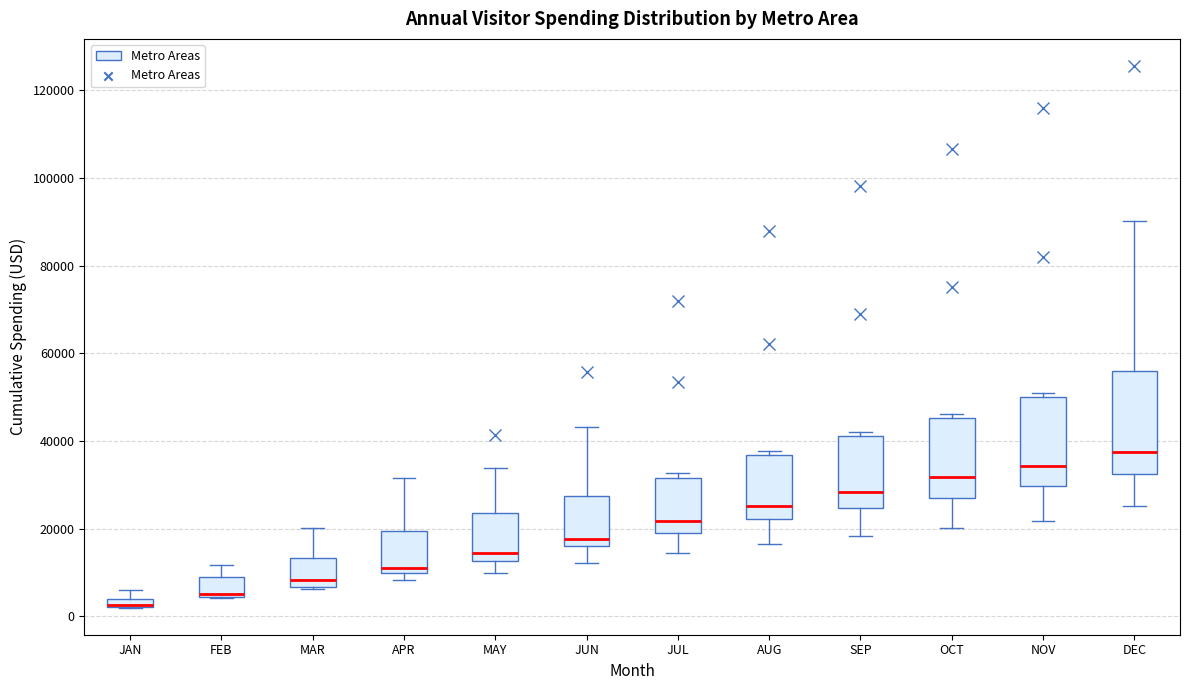

Comparing the boxes themselves (not the whiskers), which one is the tallest?

DEC